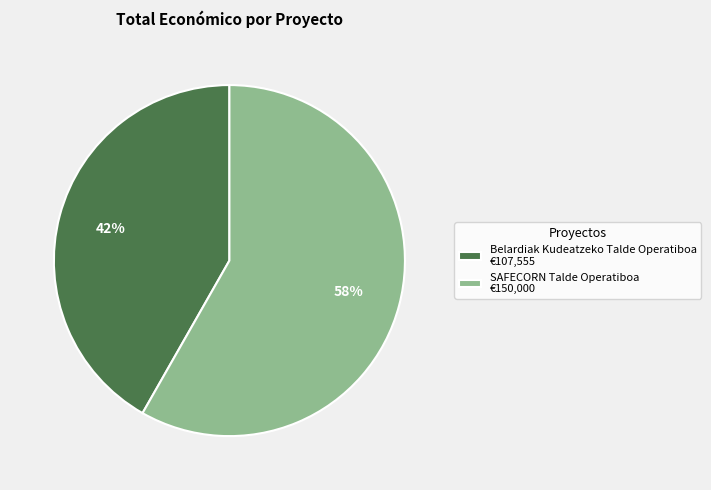

Is it true that Belardiak Kudeatzeko Talde Operatiboa is 42% of the pie?

True